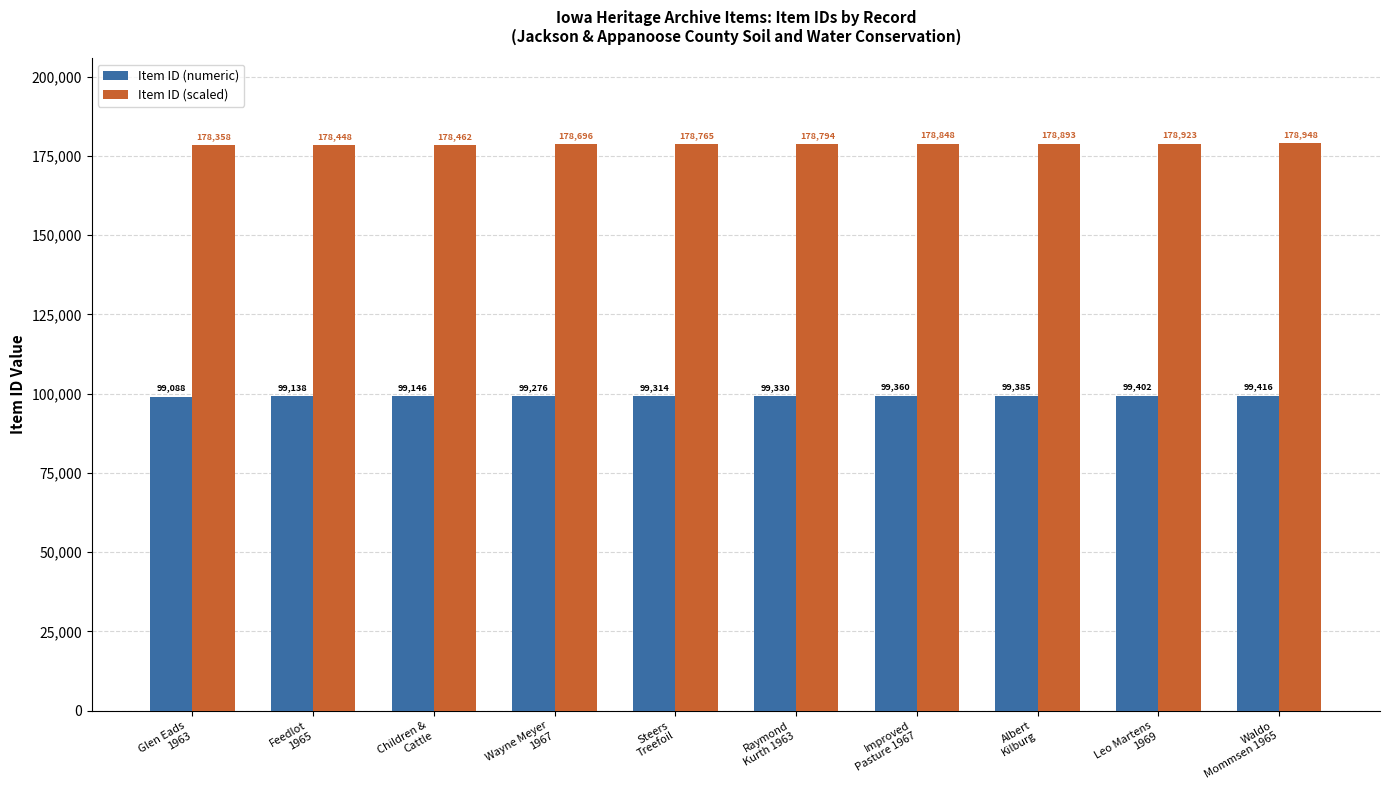

What is the value of the Item ID (numeric) bar at the 1st from the left?

99088.0